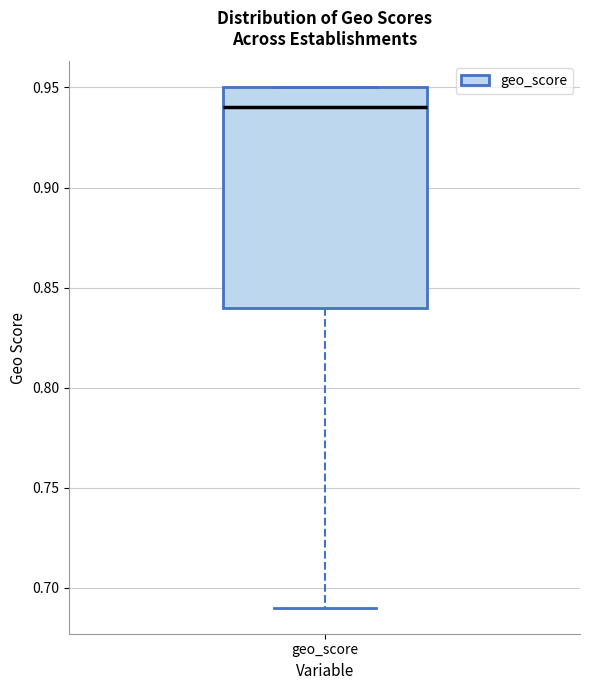

Transcribe this box plot: give where the median line is, the range the box spans, and where the two whiskers end, as read against the y-axis. The values are not printed on the chart, so give them approximately, as read against the axis.

median 0.94, box 0.84 to 0.95, whiskers 0.69 to 0.95